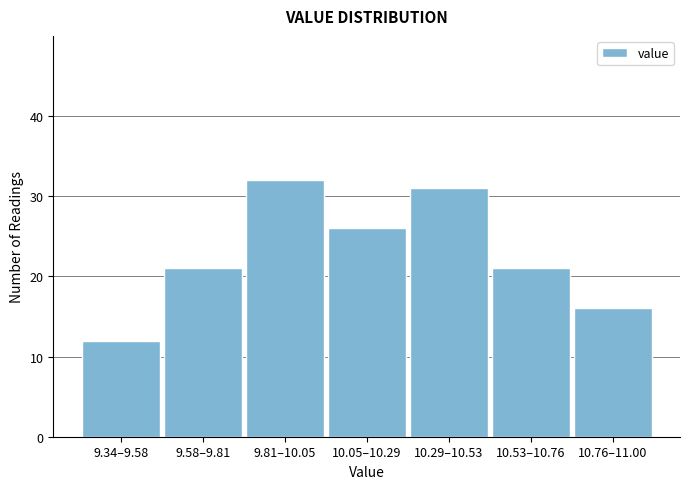

Reading right to left, what are all the values shown in this chart?

16	21	31	26	32	21	12